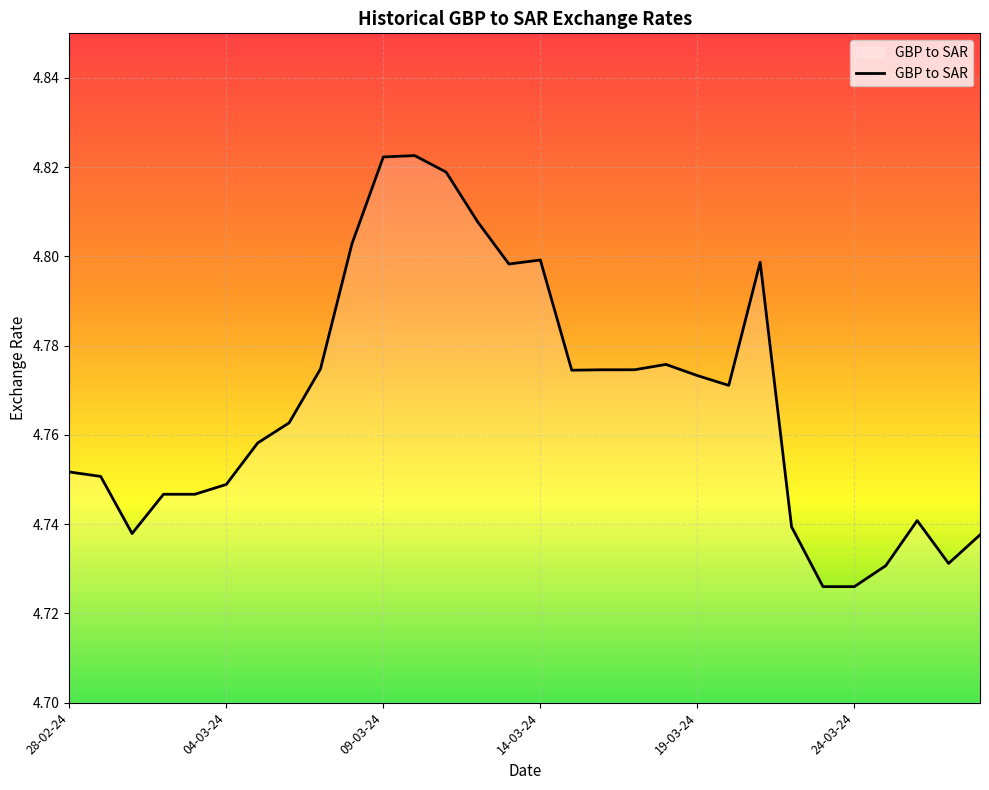

Where is the data nearest to the value 4?

23-03-24